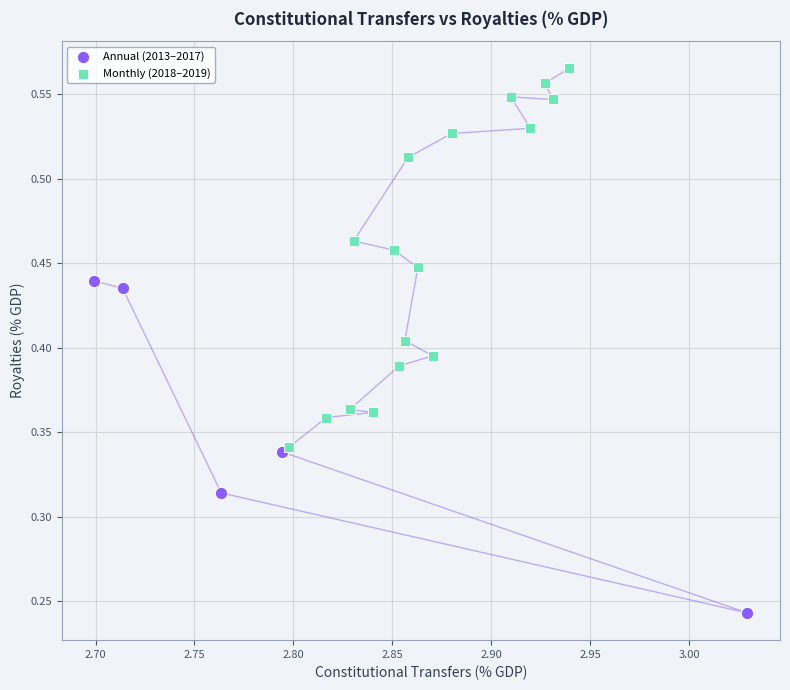

Which series has the widest spread of Y values?

Monthly (2018–2019)